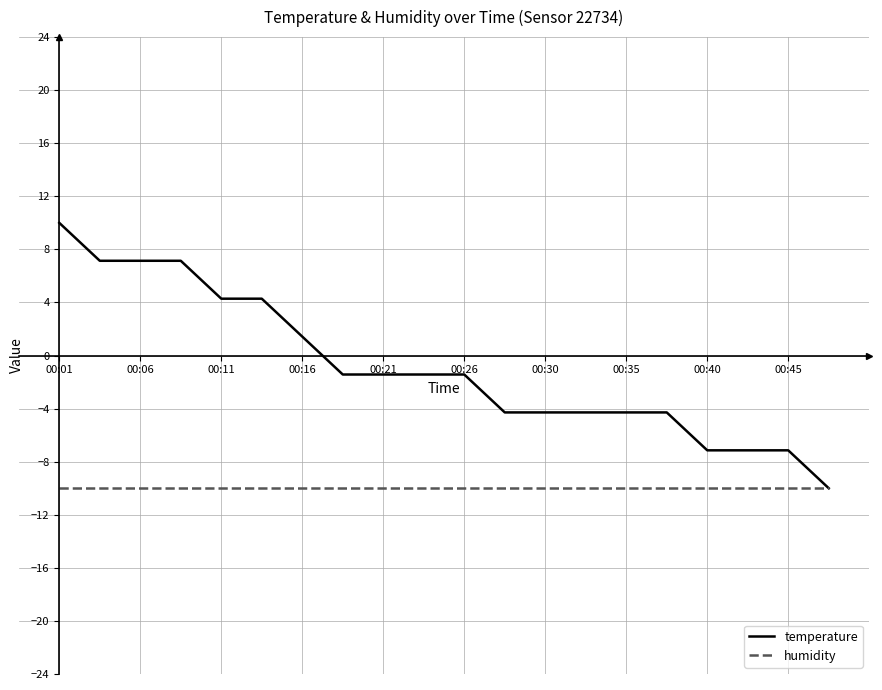

How many lines are shown in the chart?

2